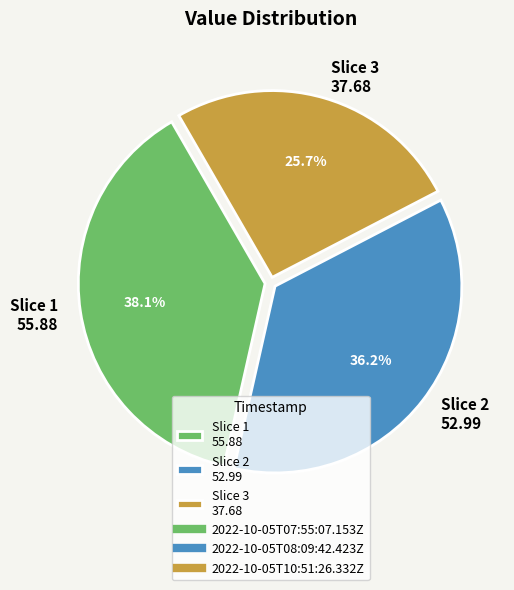

Which has a higher value, Slice 2 52.99 or Slice 1 55.88?

Slice 1 55.88